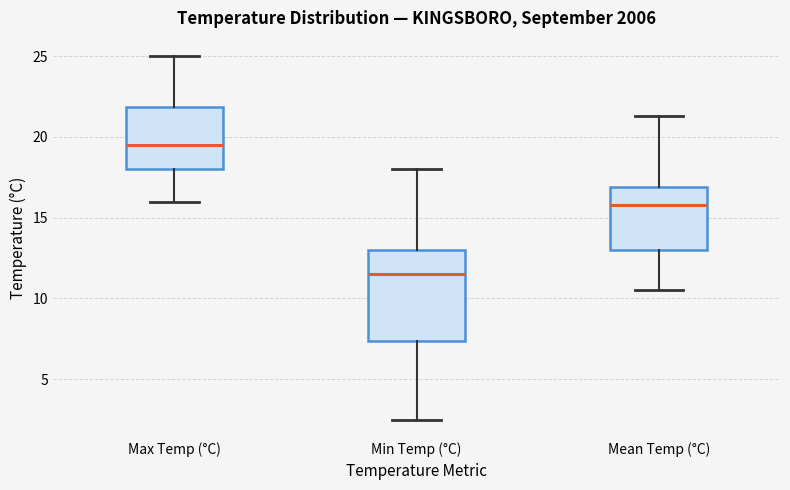

Which box is the tallest, from its lower edge to its upper edge?

Min Temp (°C)